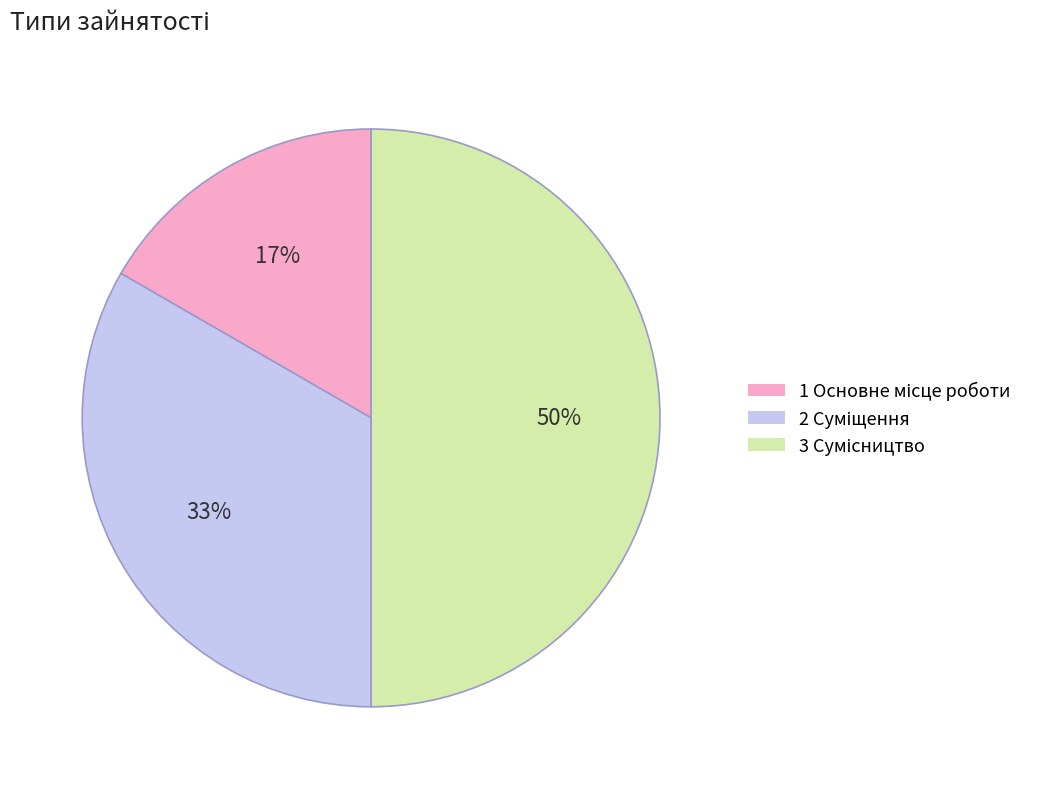

To the nearest percent, what is the difference between the largest and smallest slice percentages?

33%